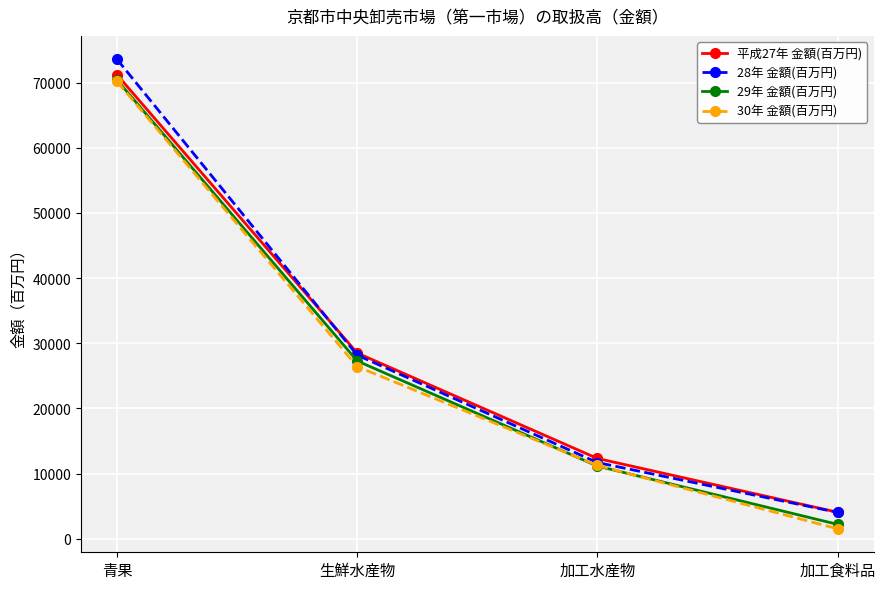

Reading left to right, transcribe all the data shown in this chart.

平成27年 金額(百万円): 青果=71208	生鮮水産物=28505	加工水産物=12324	加工食料品=4063
28年 金額(百万円): 青果=73578	生鮮水産物=28181	加工水産物=11696	加工食料品=4047
29年 金額(百万円): 青果=70402	生鮮水産物=27286	加工水産物=11151	加工食料品=2205
30年 金額(百万円): 青果=70191	生鮮水産物=26423	加工水産物=11255	加工食料品=1524